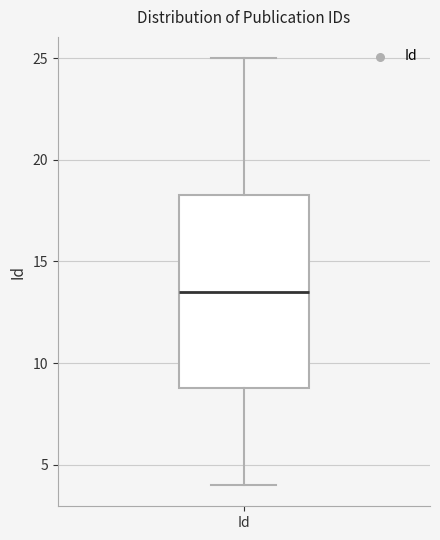

Transcribe this box plot: give where the median line is, the range the box spans, and where the two whiskers end, as read against the y-axis. The values are not printed on the chart, so give them approximately, as read against the axis.

median 13.5, box 9.0 to 18.5, whiskers 4.0 to 25.0